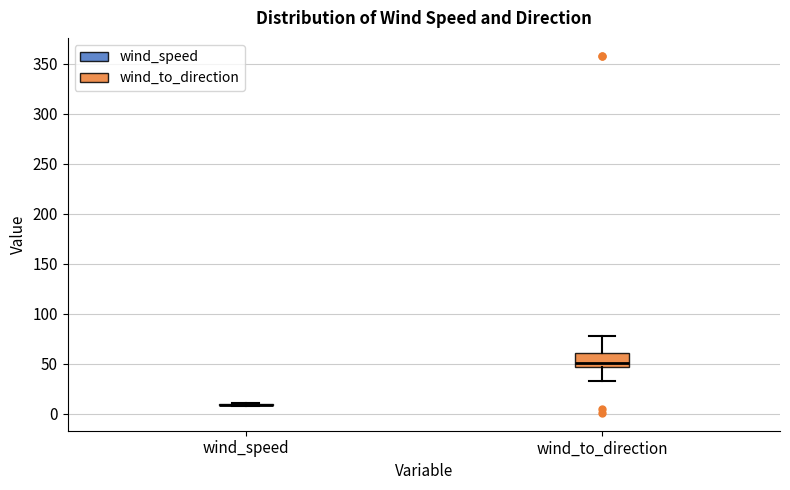

Reading left to right, transcribe this box plot: for each box, give where its median line is, the range the box spans, and where its two whiskers end, as read against the y-axis. The values are not printed on the chart, so give them approximately, as read against the axis.

wind_speed: box collapsed to a line at 10, whiskers 10 to 10
wind_to_direction: median 50, box 45 to 60, whiskers 35 to 80